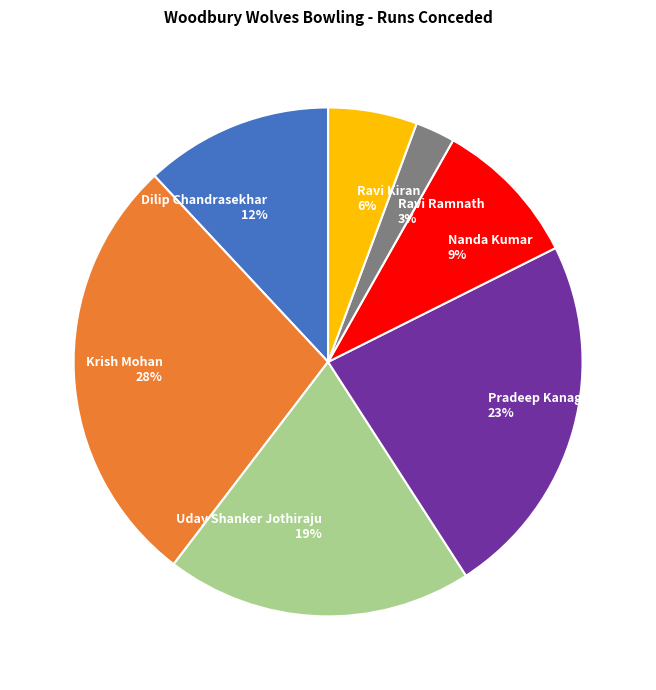

Is there a majority slice in this chart?

No